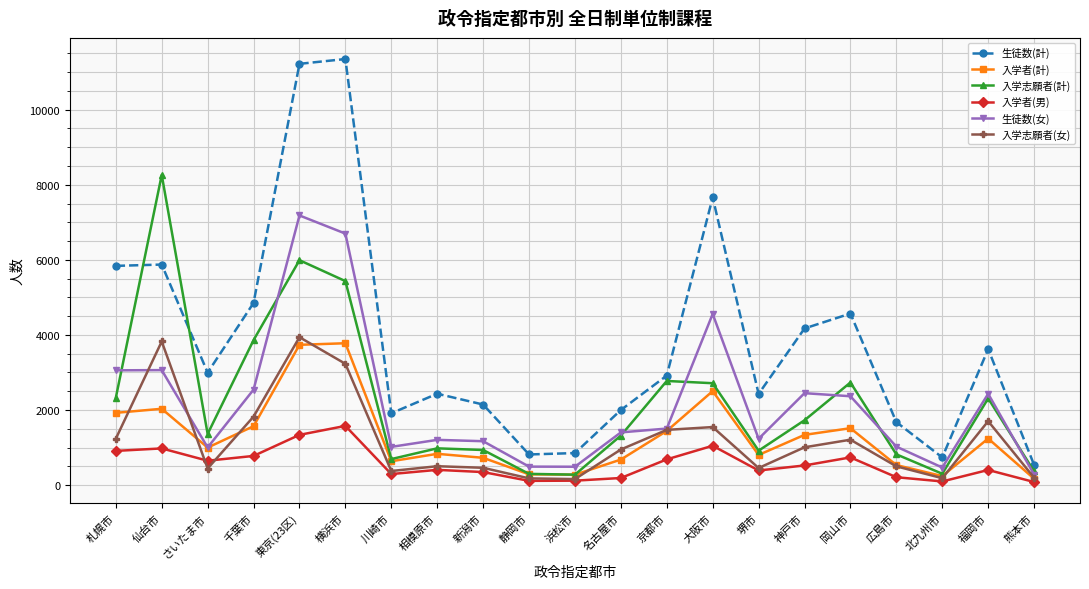

At which category is the sum across all series the highest?

東京(23区)